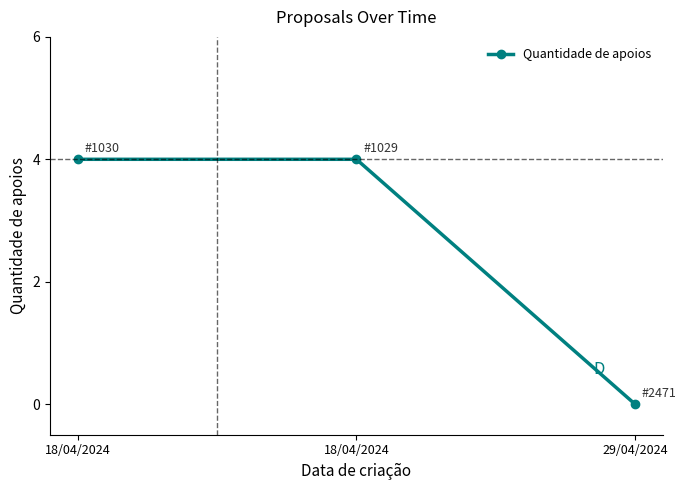

How many categories are shown in the chart?

3